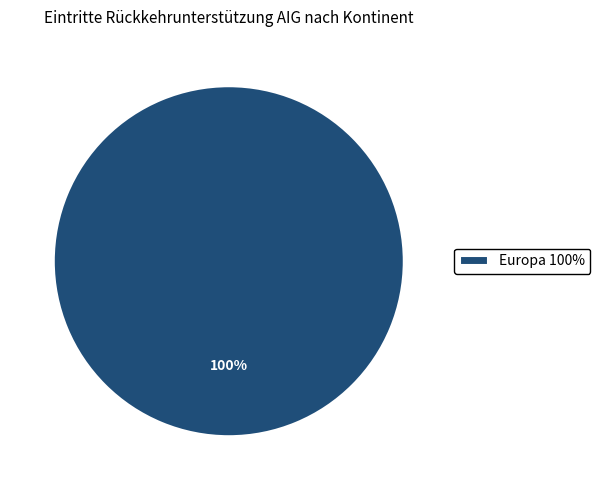

Rank the categories by value from highest to lowest.

Europa 100%